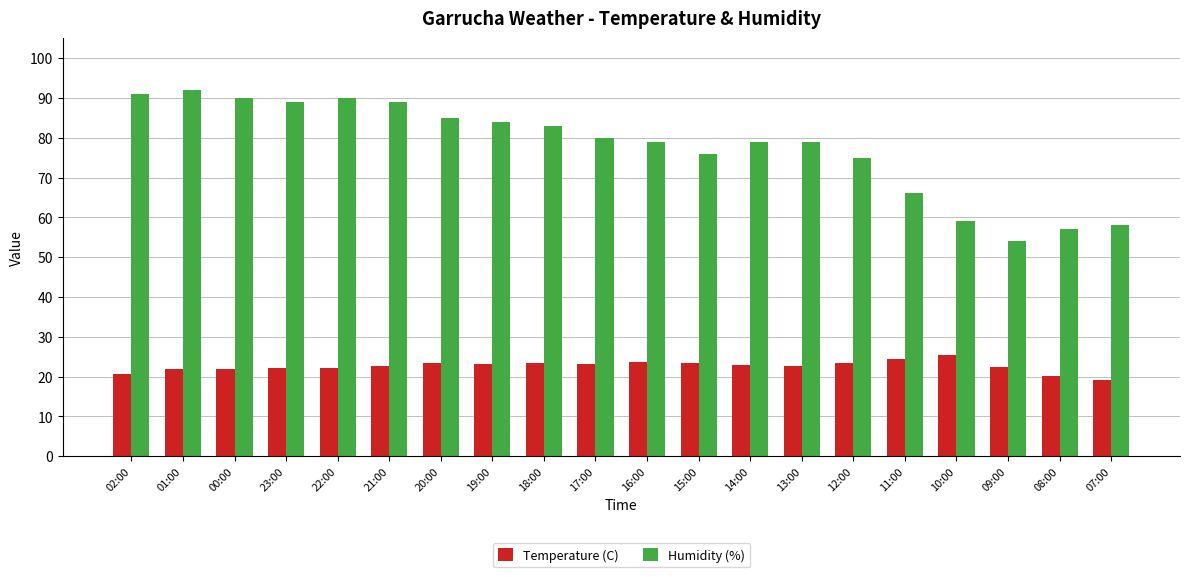

What is the sum of all Humidity (%) values?

1555.0